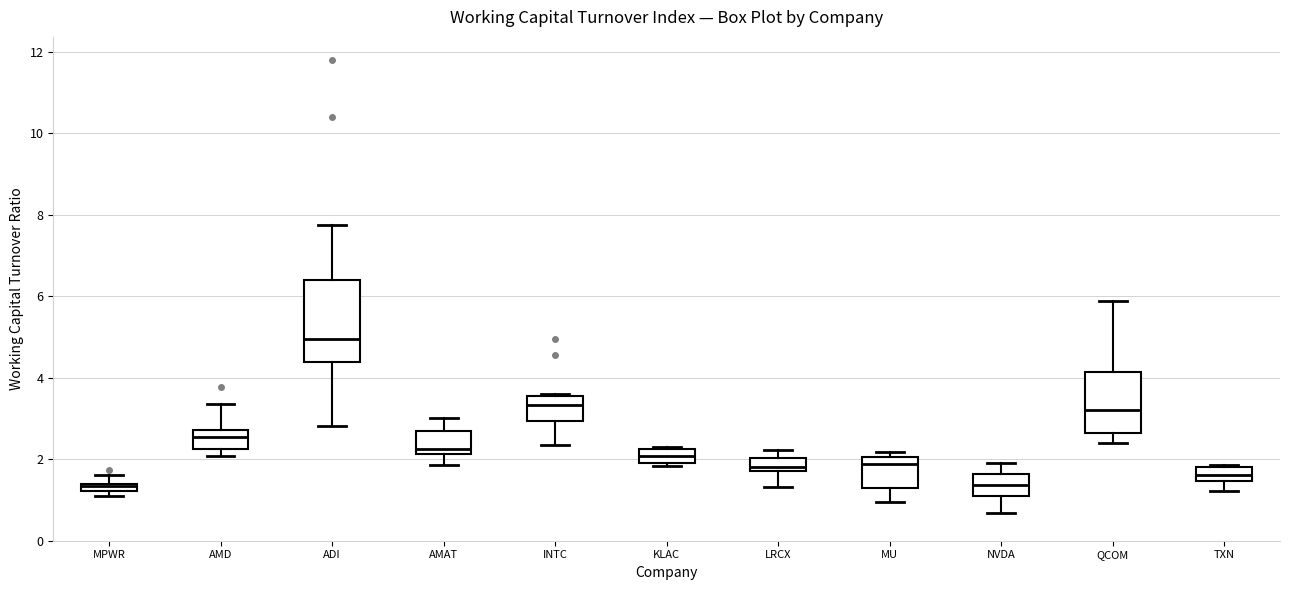

Where is the lower edge of the box for NVDA on the y-axis? The values are not printed on the chart, so give them approximately, as read against the axis.

1.0